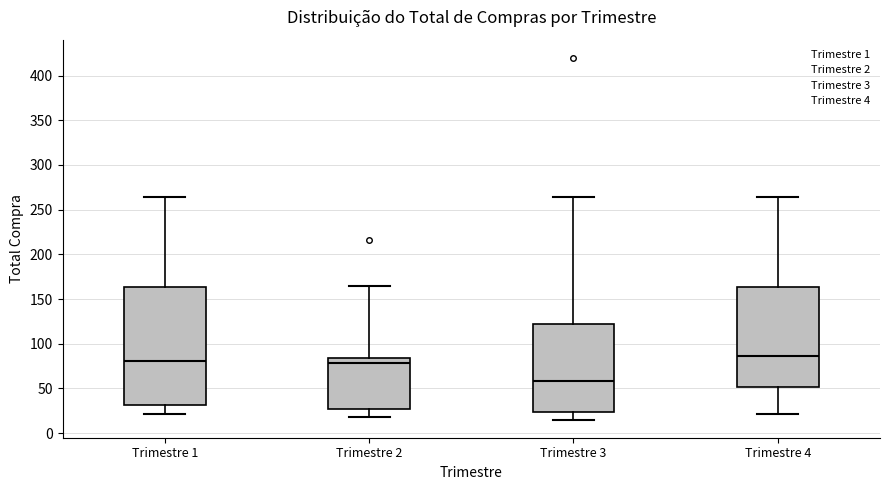

Which box is the tallest, from its lower edge to its upper edge?

Trimestre 1